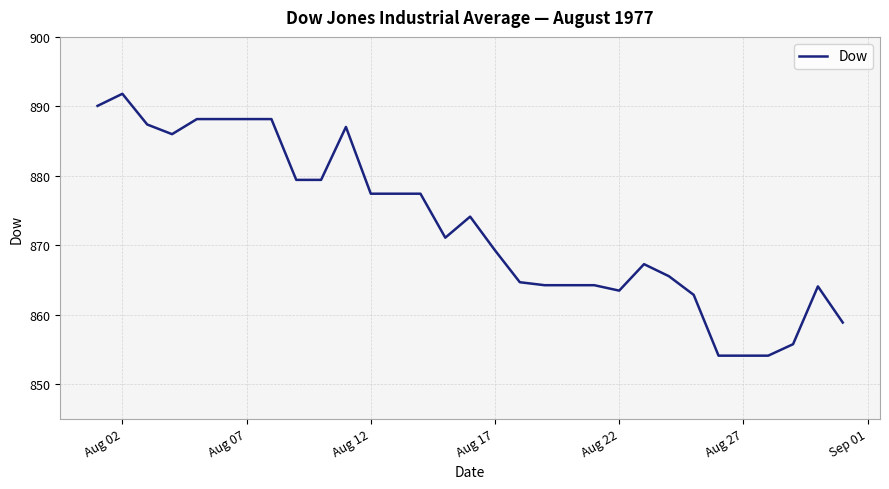

What is the maximum value shown in the chart?

891.8